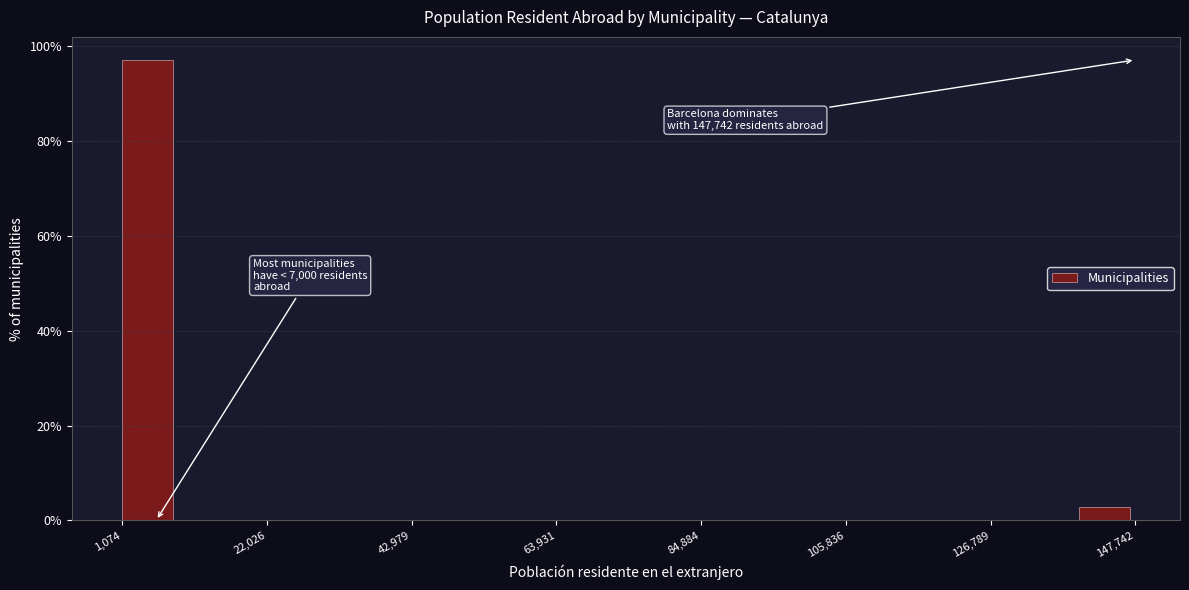

Read against the x-axis, roughly where is the centre of the tallest bar?

5000